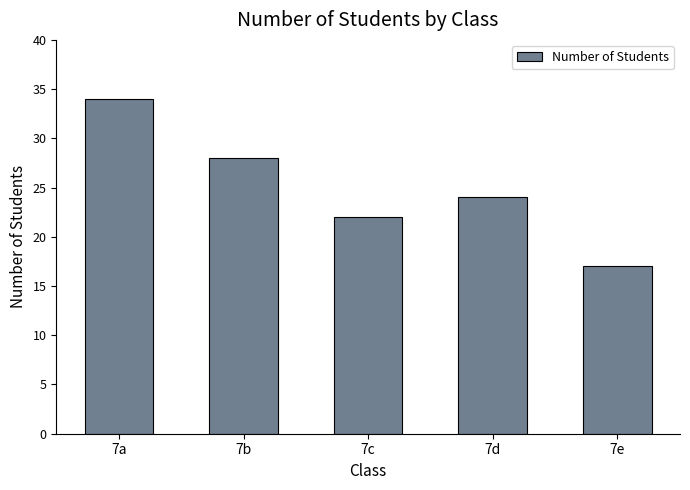

What is the change in value from 7a to 7b?

-6